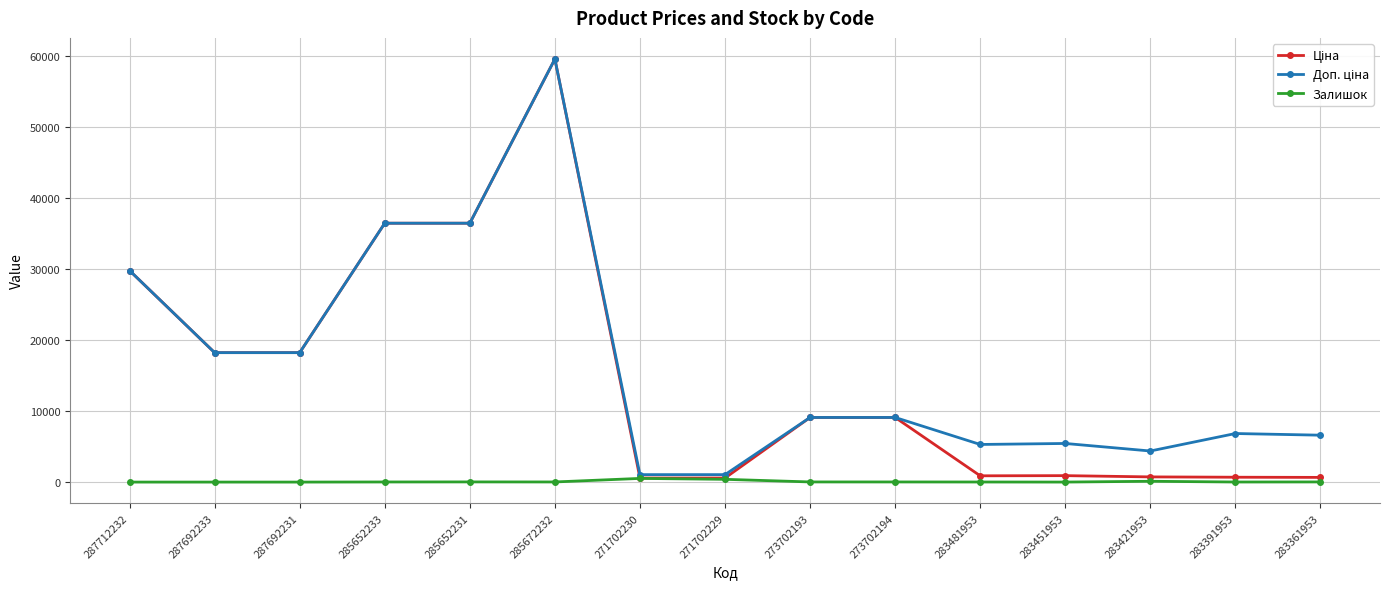

At which category is the sum across all series the highest?

285672232